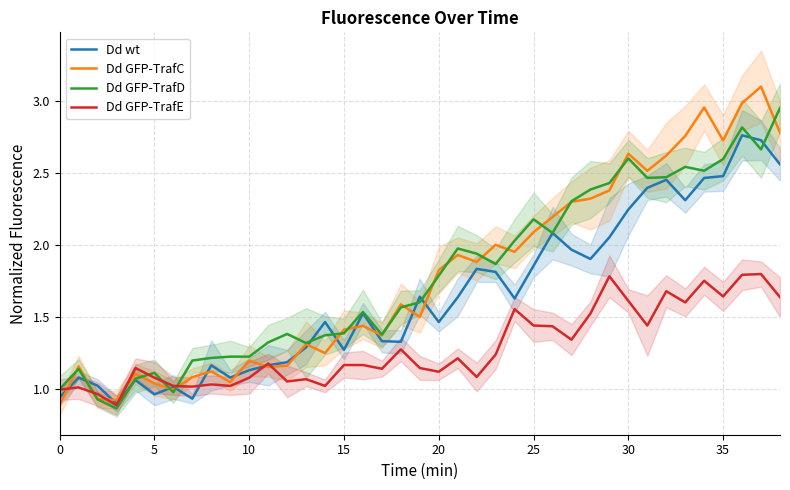

True or false: Dd GFP-TrafC has more than 0 interior local peaks.

True